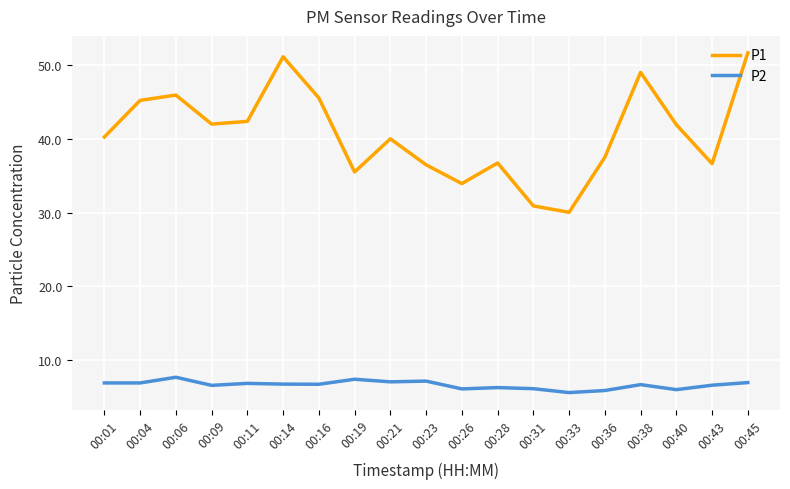

Is the value of P1 at 00:19 greater than the value of P2 at 00:45?

Yes